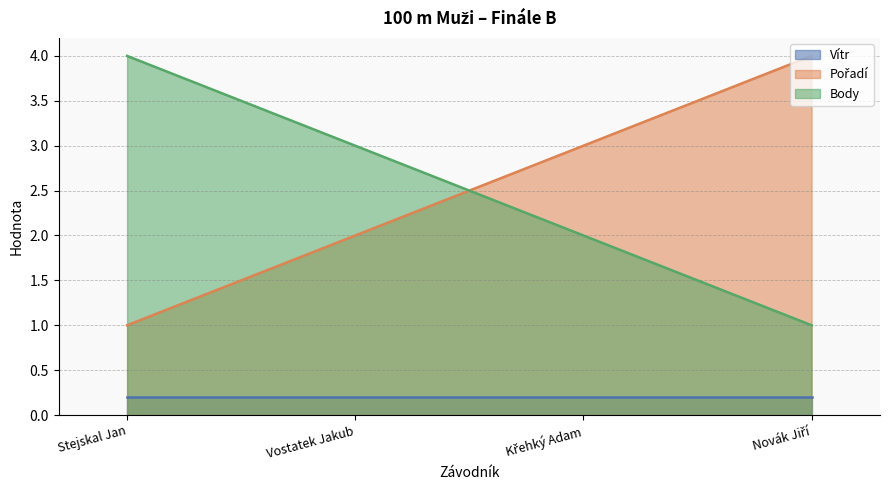

What is the total value across all series at Stejskal Jan?

5.2